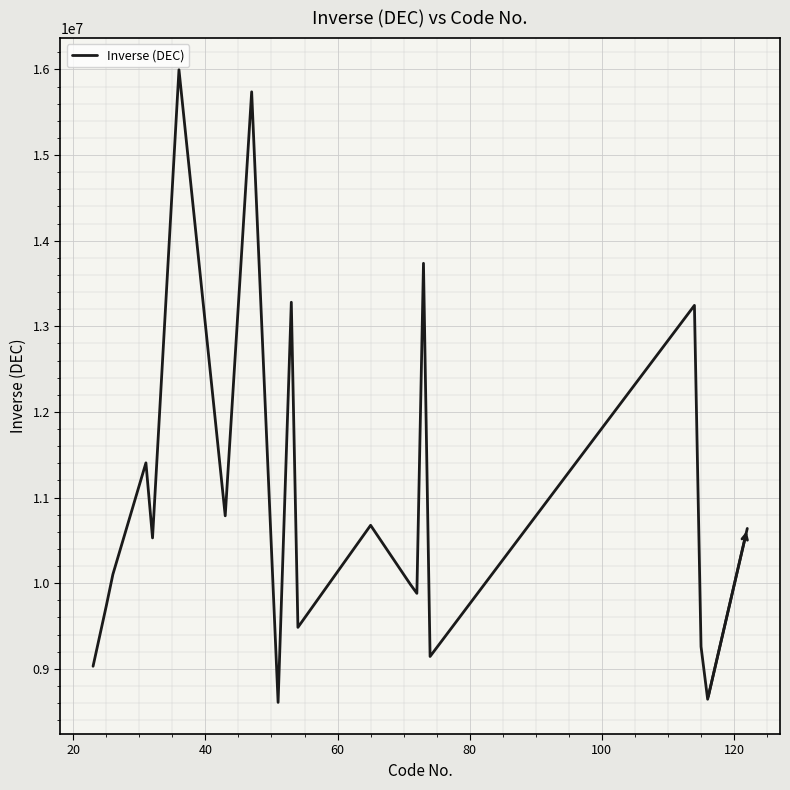

What is the difference between the maximum and minimum values?

7389195